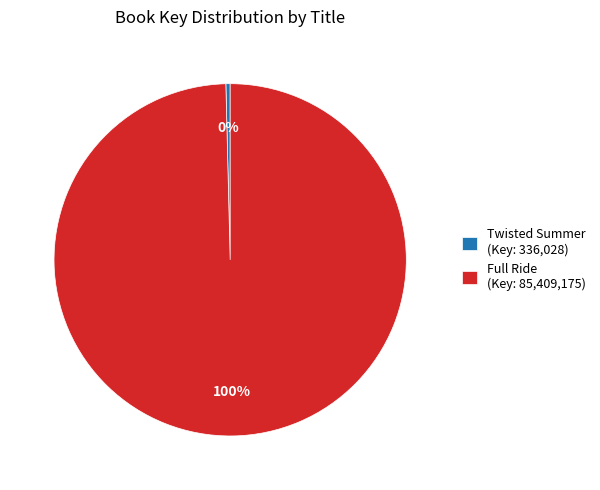

How many segments does this pie chart have?

2